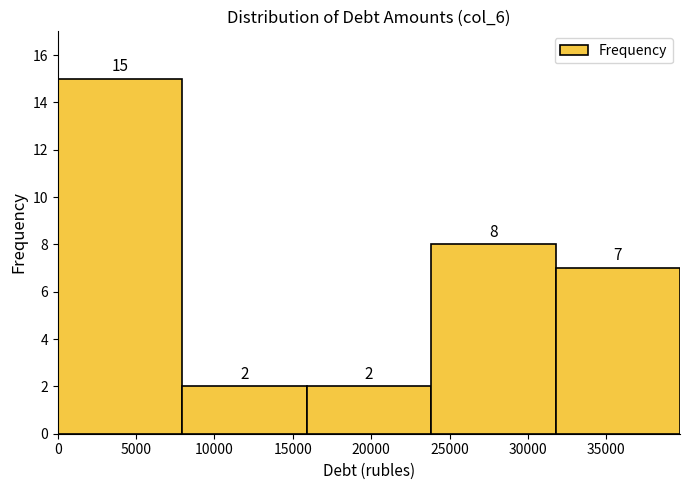

Reading left to right, list every bar in this chart as the range it spans on the x-axis followed by its height. The bar edges are not printed on the chart, so give them approximately, as read against the axis.

0 to 8000: 15
8000 to 16000: 2
16000 to 24000: 2
24000 to 32000: 8
32000 to 39500: 7